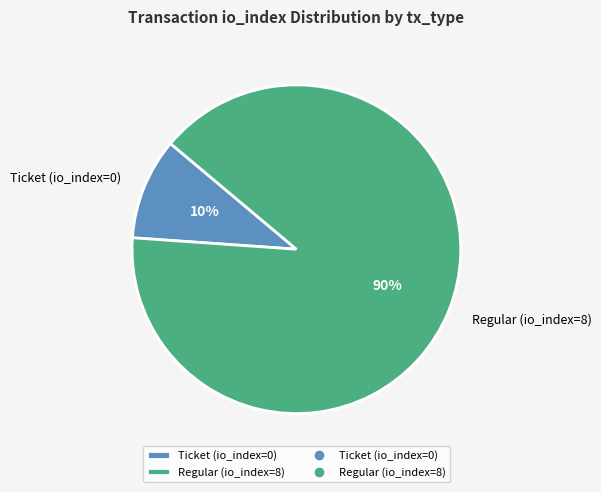

Is the sum of Regular (io_index=8) and Ticket (io_index=0) greater than half?

Yes